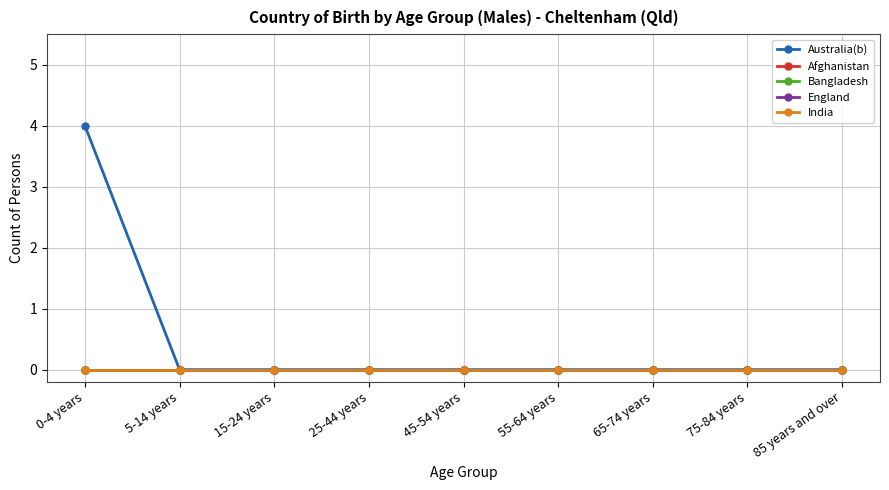

Is this an area chart (filled region under the line)?

No